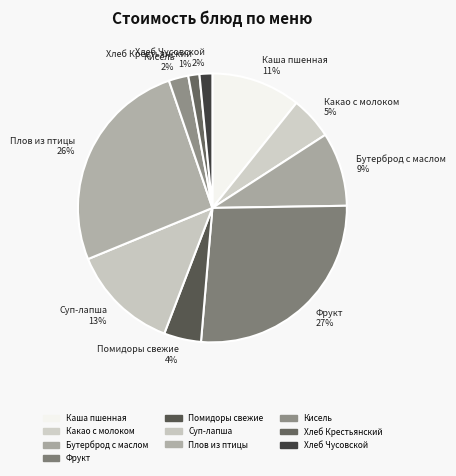

True or false: Бутерброд с маслом 9% accounts for 2% of the total.

False